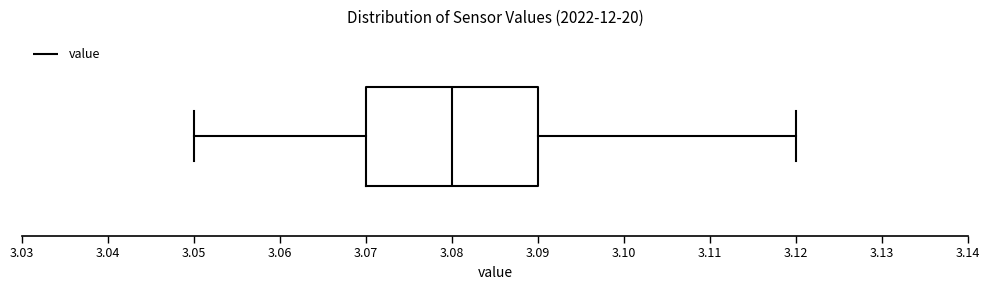

Transcribe this box plot: give where the median line is, the range the box spans, and where the two whiskers end, as read against the x-axis. The values are not printed on the chart, so give them approximately, as read against the axis.

median 3.08, box 3.07 to 3.09, whiskers 3.05 to 3.12